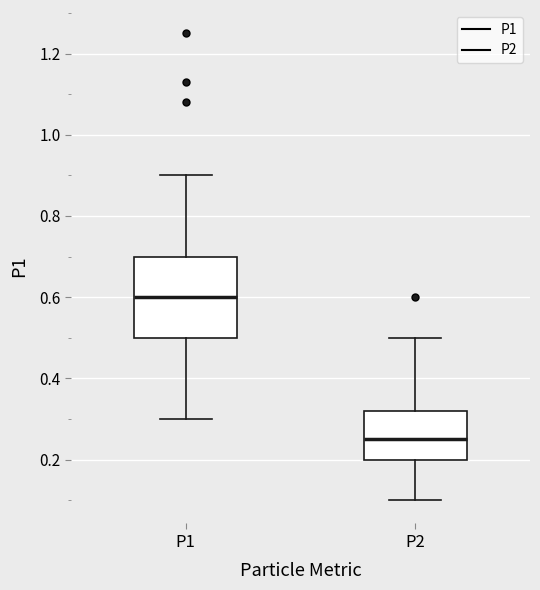

Where is the upper edge of the box for P2 on the y-axis? The values are not printed on the chart, so give them approximately, as read against the axis.

0.32